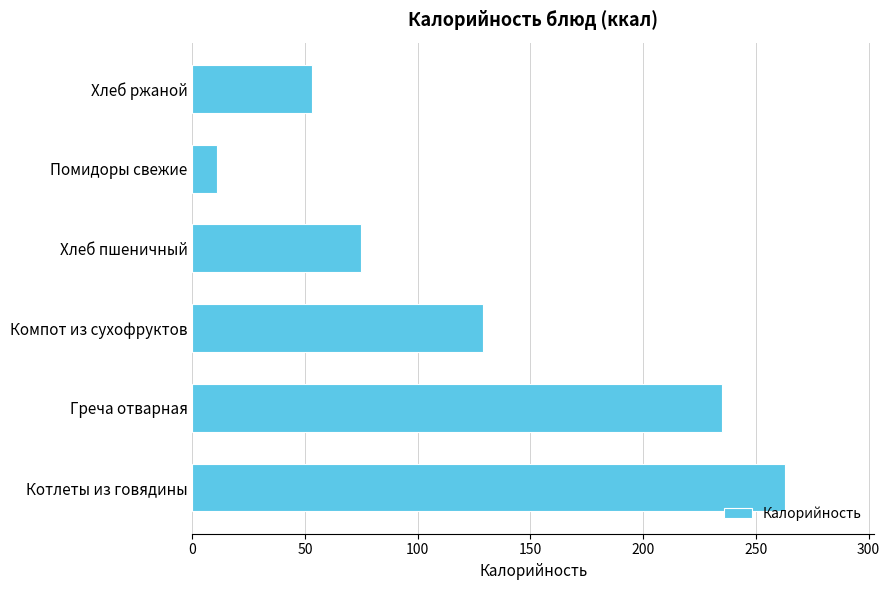

What is the maximum value shown in the chart?

263